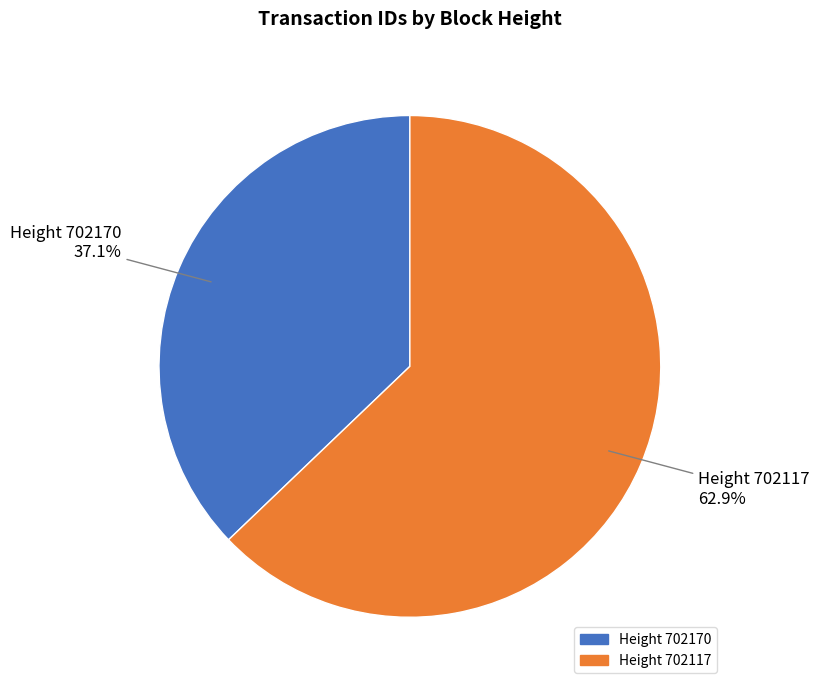

Count the number of slices in the pie.

2